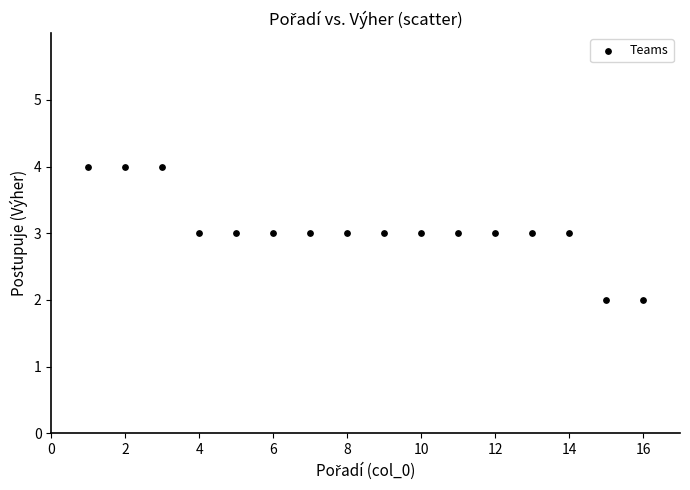

List the coordinates of all points as (Y, X) pairs, reading left to right.

(4, 1)  (4, 2)  (4, 3)  (3, 4)  (3, 5)  (3, 6)  (3, 7)  (3, 8)  (3, 9)  (3, 10)  (3, 11)  (3, 12)  (3, 13)  (3, 14)  (2, 15)  (2, 16)